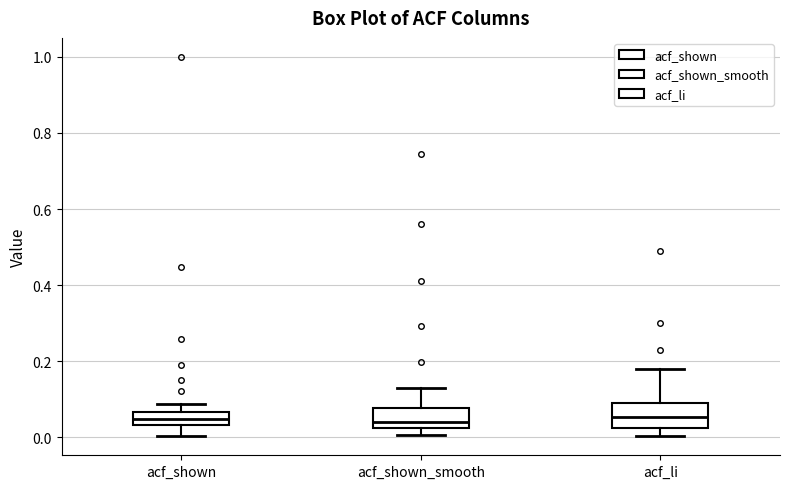

Reading left to right, read every box against the y-axis: the position of its median line, the range the box covers, and the ends of its whiskers. The values are not printed on the chart, so give them approximately, as read against the axis.

acf_shown: median 0.04 (inside the box), box 0.04 to 0.06, whiskers 0.00 to 0.08
acf_shown_smooth: median 0.04, box 0.02 to 0.08, whiskers 0.00 to 0.12
acf_li: median 0.06, box 0.02 to 0.08, whiskers 0.00 to 0.18